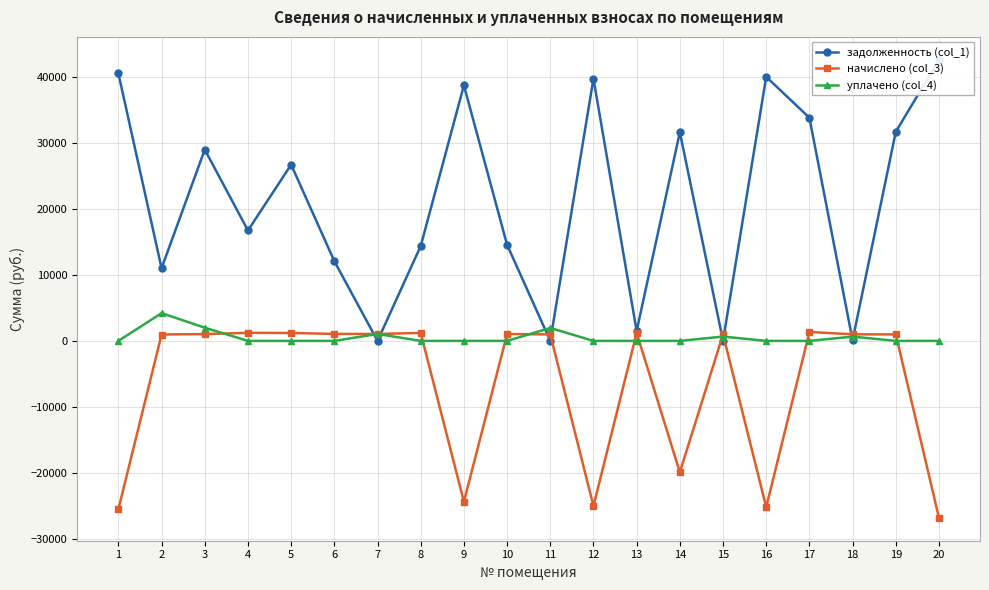

What is the value of the задолженность (col_1) point at the 5th from the left?

26678.0